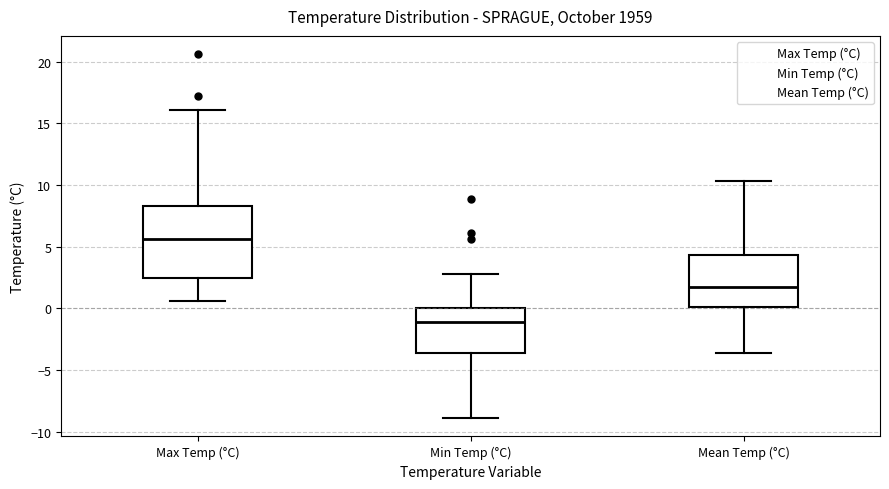

Reading left to right, read every box against the y-axis: the position of its median line, the range the box covers, and the ends of its whiskers. The values are not printed on the chart, so give them approximately, as read against the axis.

Max Temp (°C): median 5.5, box 2.5 to 8.5, whiskers 0.5 to 16.0
Min Temp (°C): median -1.0, box -3.5 to 0.0, whiskers -9.0 to 3.0
Mean Temp (°C): median 1.5, box 0.0 to 4.5, whiskers -3.5 to 10.5